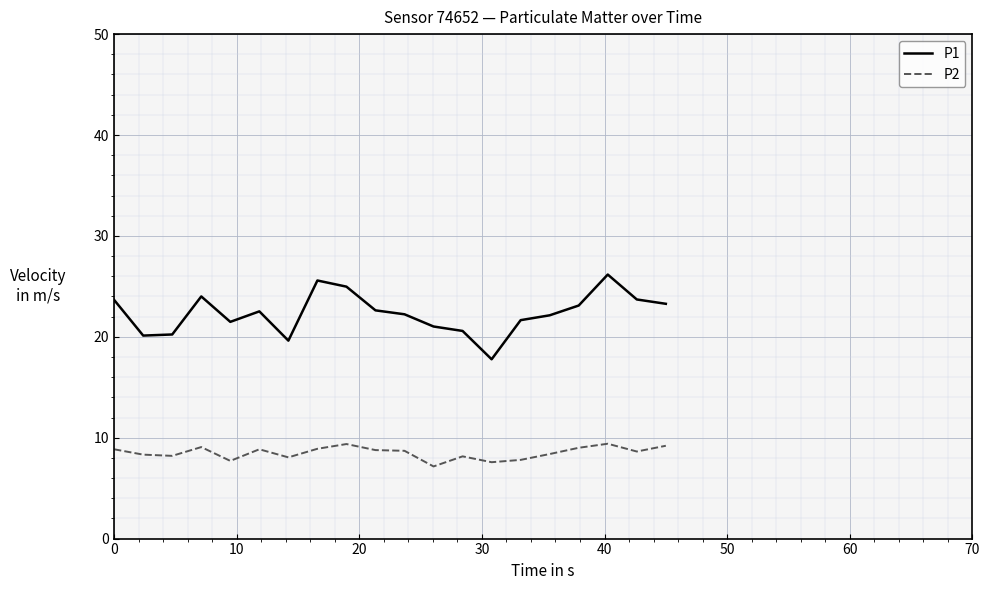

True or false: P2 and P1 intersect in this chart.

False